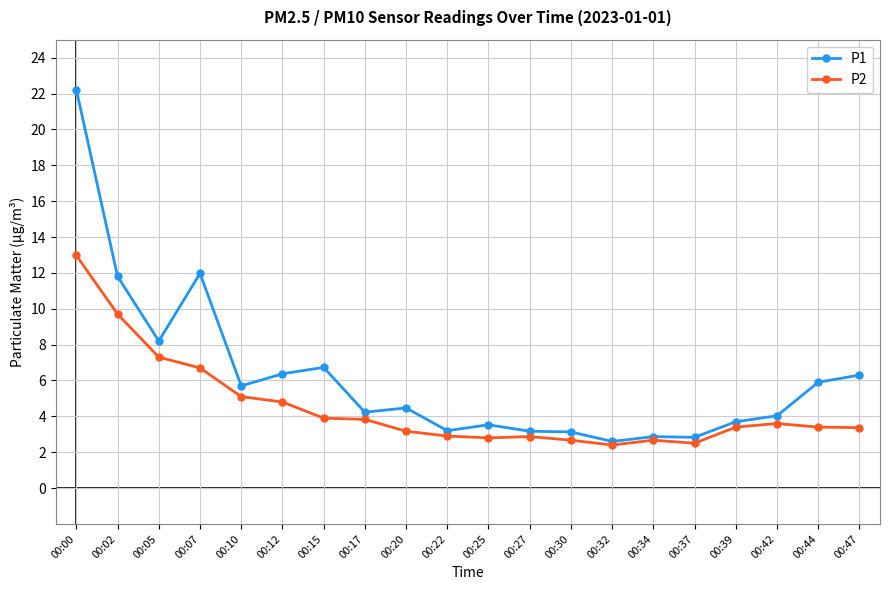

What is the smallest value displayed?

2.4